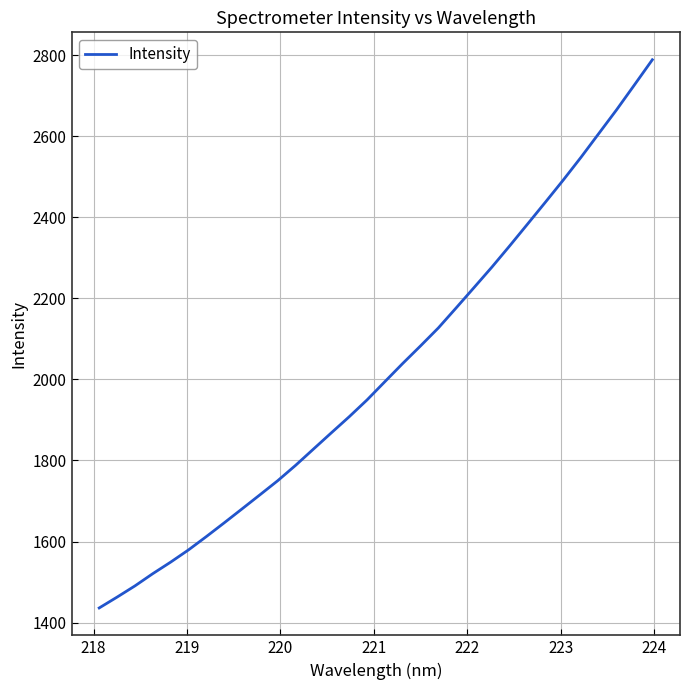

What is the maximum value shown in the chart?

2788.9